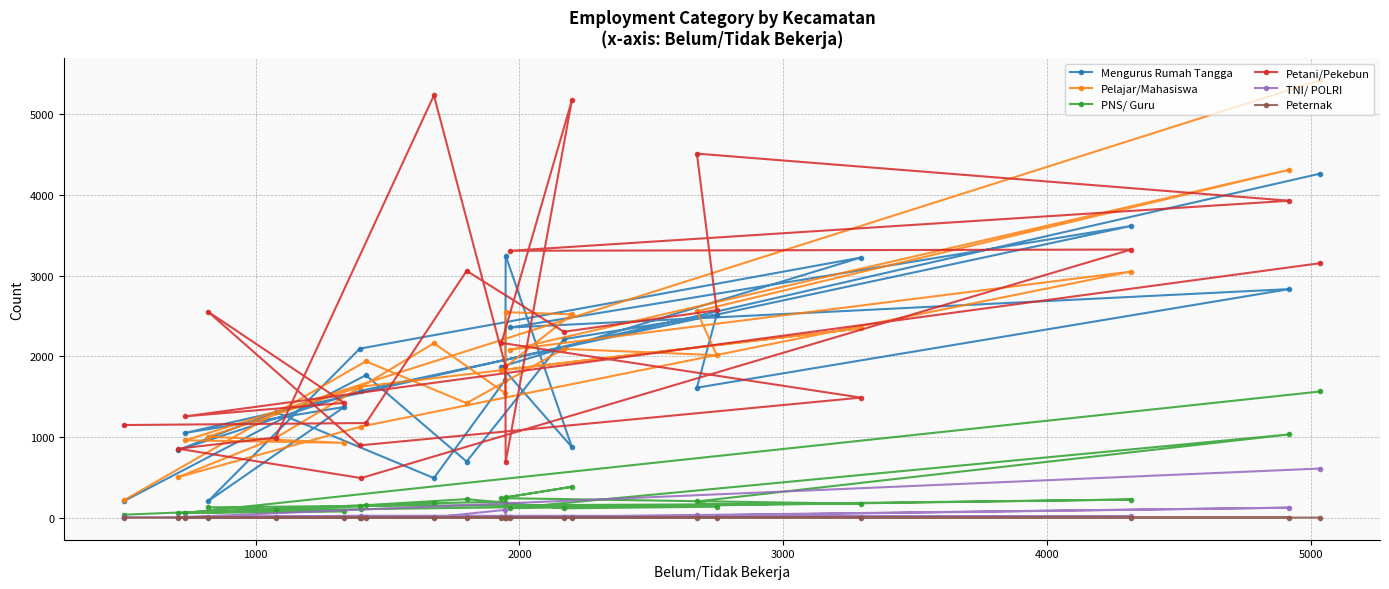

What is the lowest value of the PNS/ Guru series?

39